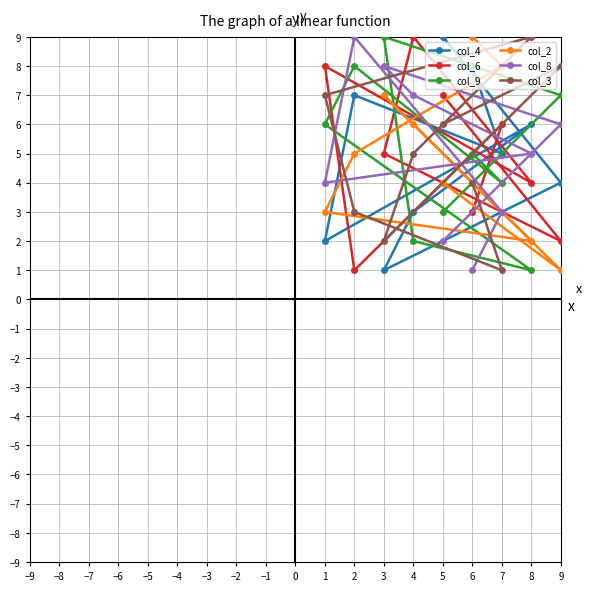

At which label is col_3 closest to 5?

4